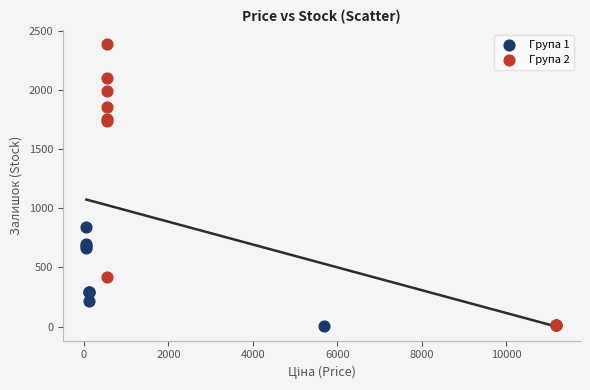

Which series contains the highest Y value?

Група 2